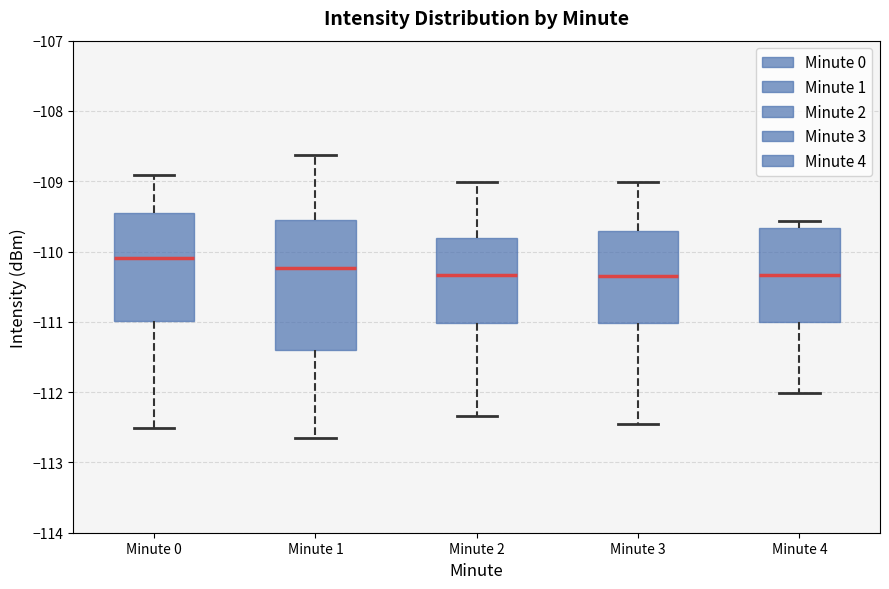

Where is the upper edge of the box for Minute 3 on the y-axis? The values are not printed on the chart, so give them approximately, as read against the axis.

-109.7